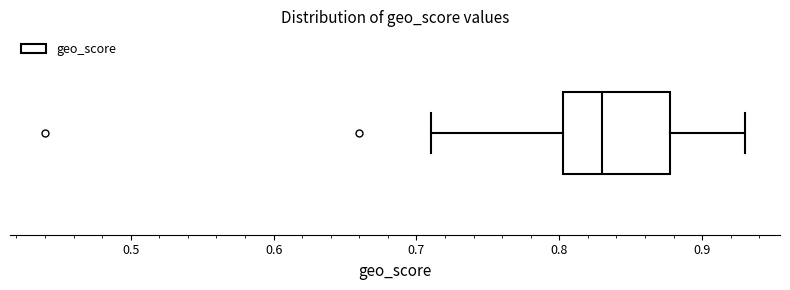

Transcribe this box plot: give where the median line is, the range the box spans, and where the two whiskers end, as read against the x-axis. The values are not printed on the chart, so give them approximately, as read against the axis.

median 0.83, box 0.80 to 0.88, whiskers 0.71 to 0.93